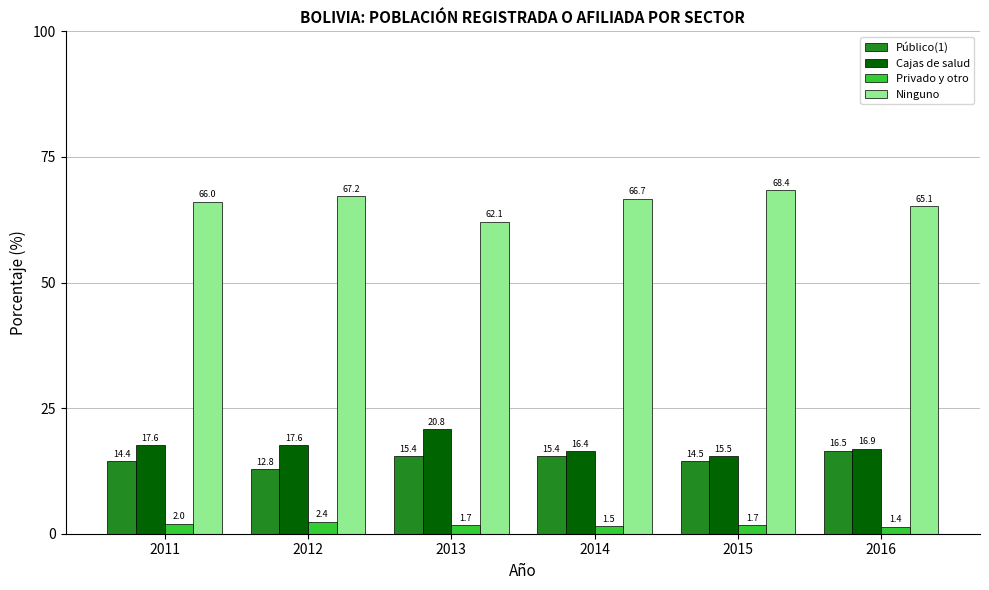

Where is Ninguno nearest to the value 65?

2016